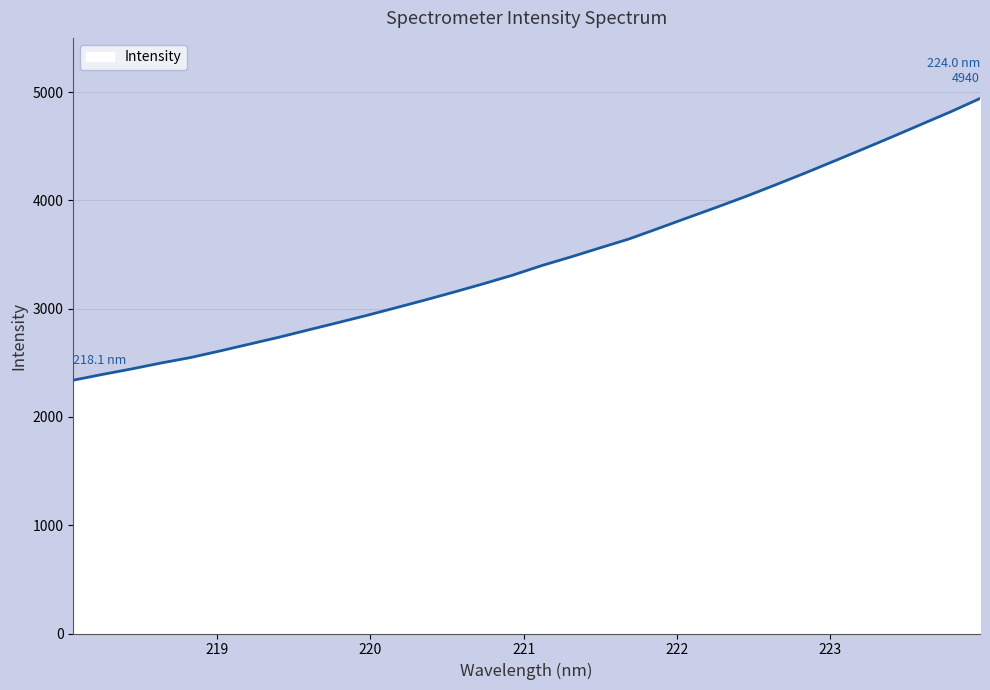

What is the smallest value displayed?

2339.3